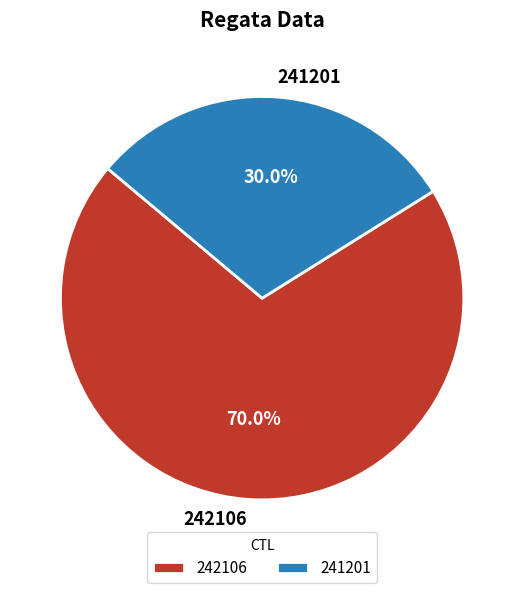

True or false: 241201 accounts for 30% of the total.

True